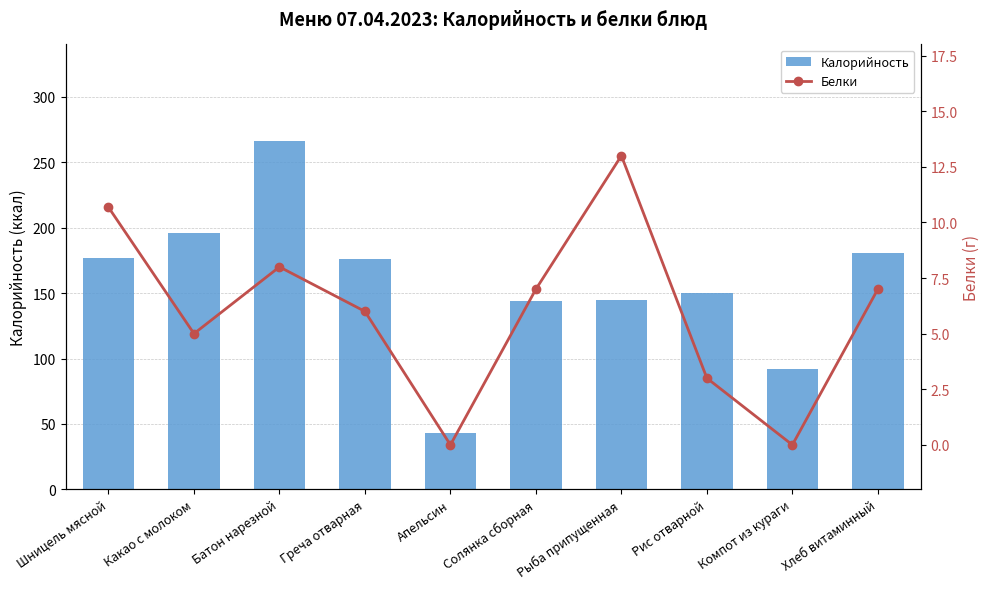

Is the value of Белки at Шницель мясной greater than the value of Калорийность at Какао с молоком?

No